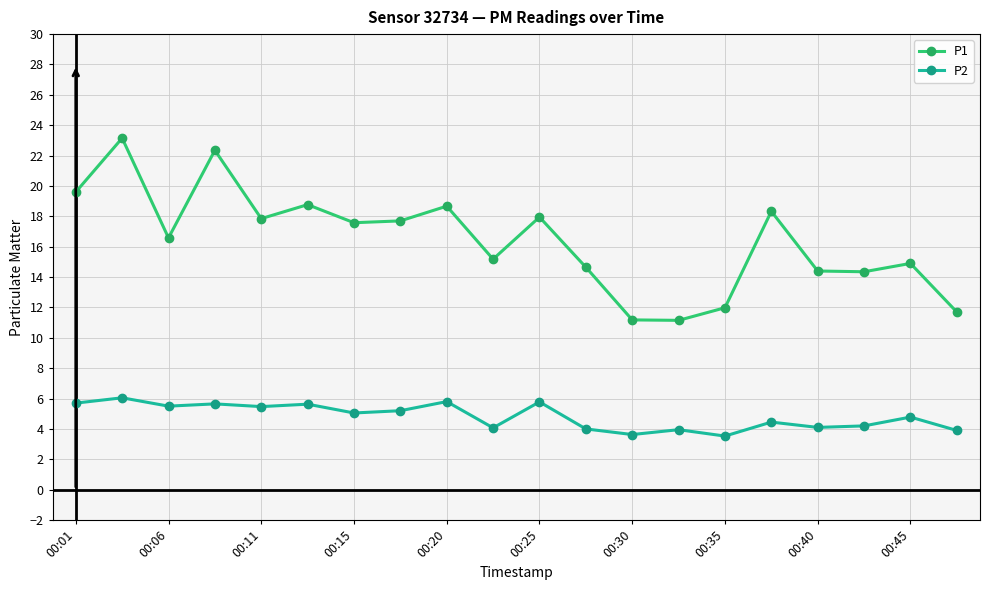

How many lines are shown in the chart?

2